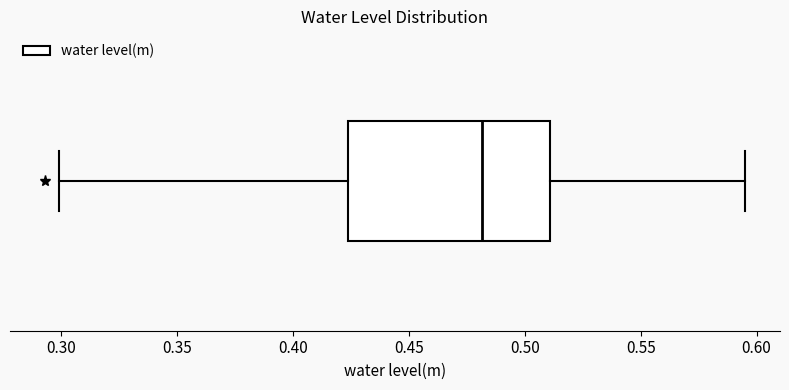

Read this box plot against the x-axis: the position of the median line, the range covered by the box, and the ends of both whiskers. The values are not printed on the chart, so give them approximately, as read against the axis.

median 0.480, box 0.425 to 0.510, whiskers 0.300 to 0.595